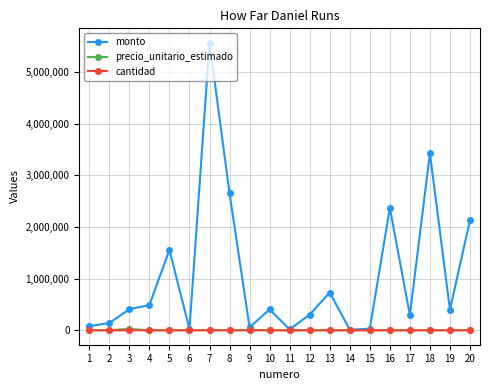

Which series has the largest total across all categories?

monto